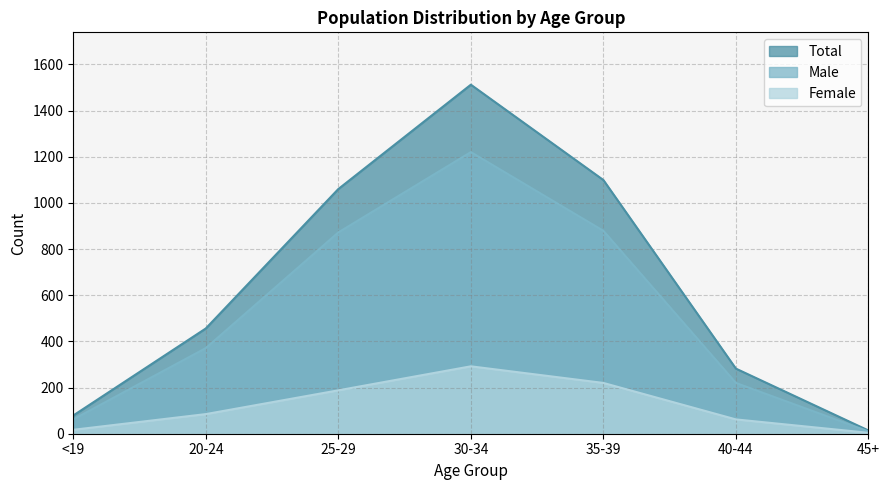

The value of Male at 45+ is 10. True or false?

True